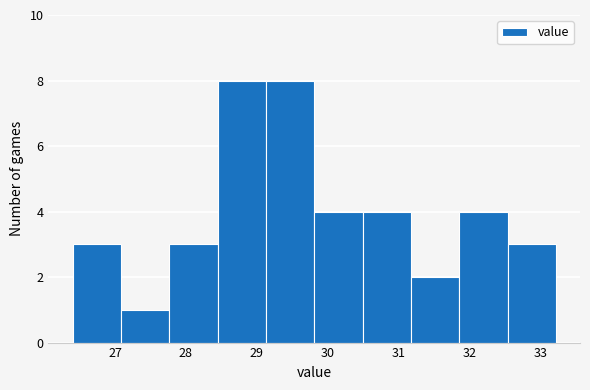

Reading left to right, list every bar in this chart as the range it spans on the x-axis followed by its height. Neither the bar edges nor the heights are printed on the chart, so give them approximately, as read against the axes.

26.4 to 27.1: 3
27.1 to 27.8: 1
27.8 to 28.4: 3
28.4 to 29.1: 8
29.1 to 29.8: 8
29.8 to 30.5: 4
30.5 to 31.2: 4
31.2 to 31.9: 2
31.9 to 32.5: 4
32.5 to 33.2: 3